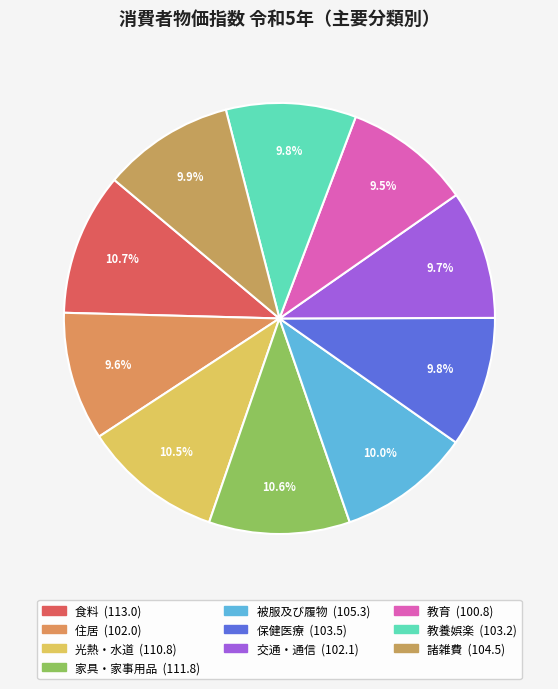

How many slices are in this pie chart?

10